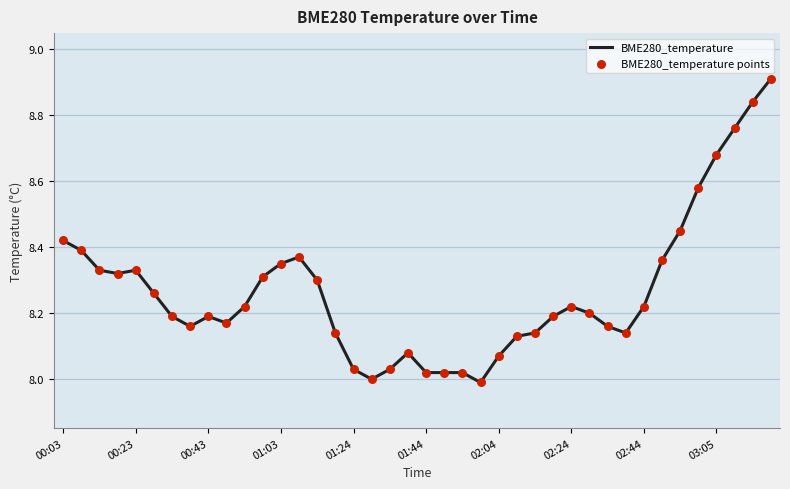

What is the difference between the maximum and minimum values?

0.9